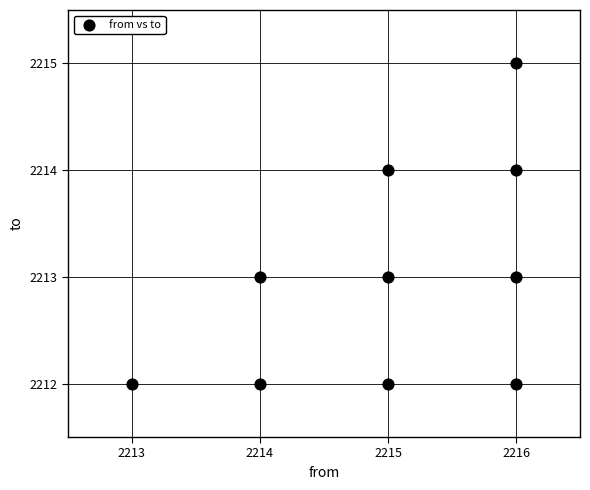

What is the range of X values (max minus min)?

3